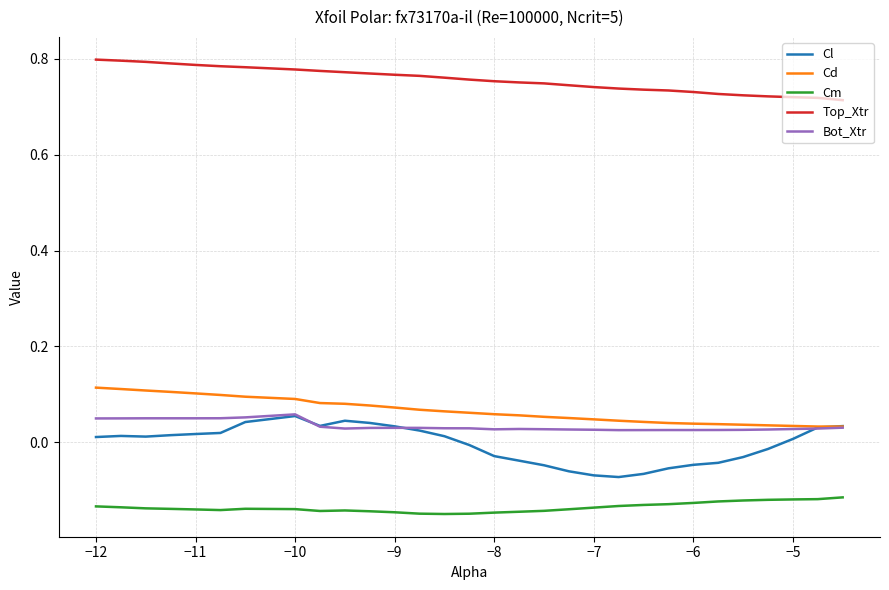

Which series has the largest total across all categories?

Top_Xtr